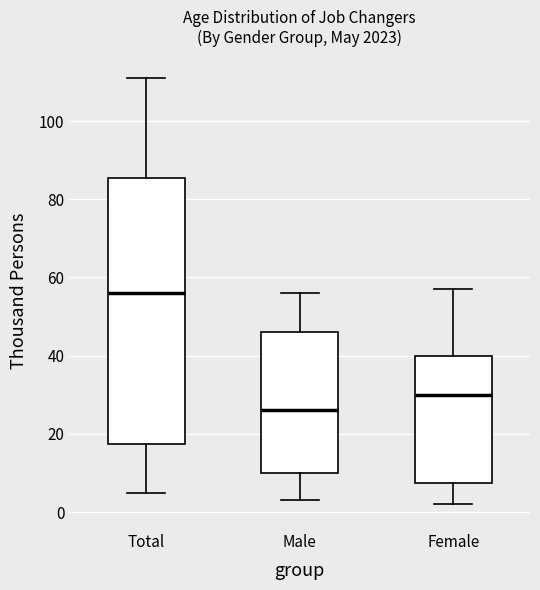

Reading left to right, transcribe this box plot: for each box, give where its median line is, the range the box spans, and where its two whiskers end, as read against the y-axis. The values are not printed on the chart, so give them approximately, as read against the axis.

Total: median 56, box 18 to 86, whiskers 6 to 112
Male: median 26, box 10 to 46, whiskers 4 to 56
Female: median 30, box 8 to 40, whiskers 2 to 58